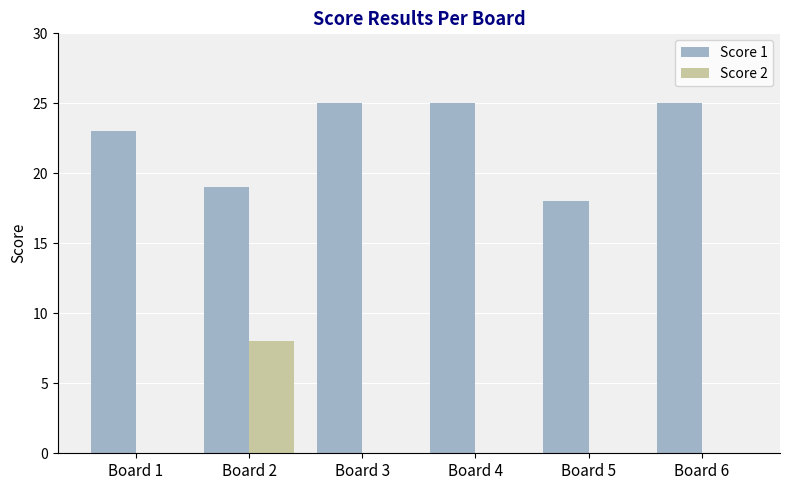

Is it true that Score 1 equals 18 at Board 5?

True